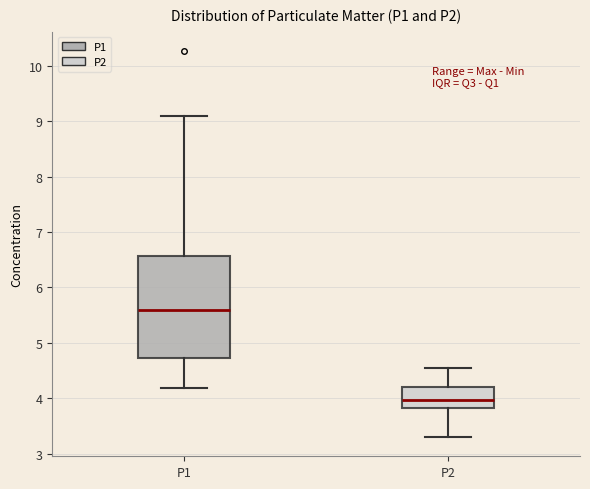

Reading left to right, read every box against the y-axis: the position of its median line, the range the box covers, and the ends of its whiskers. The values are not printed on the chart, so give them approximately, as read against the axis.

P1: median 5.6, box 4.7 to 6.6, whiskers 4.2 to 9.1
P2: median 4.0, box 3.8 to 4.2, whiskers 3.3 to 4.6